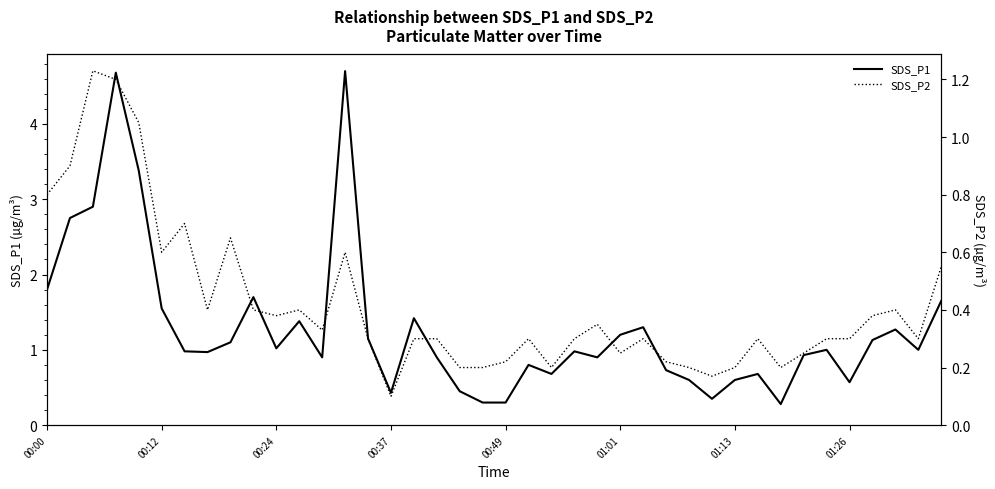

List the series in order of their peak value, highest first.

SDS_P1, SDS_P2